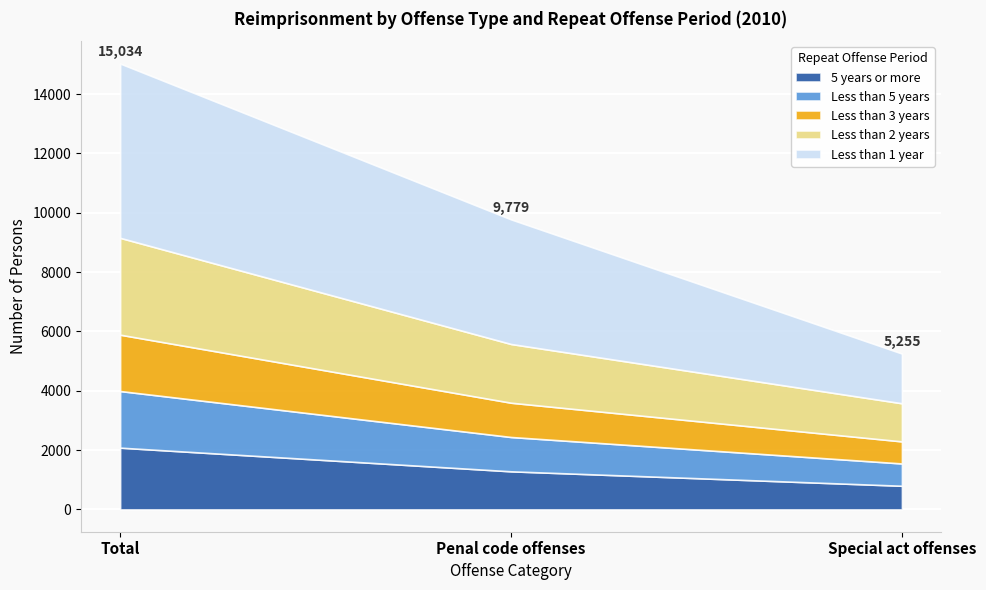

How many data points in Less than 2 years are less than 1980?

1